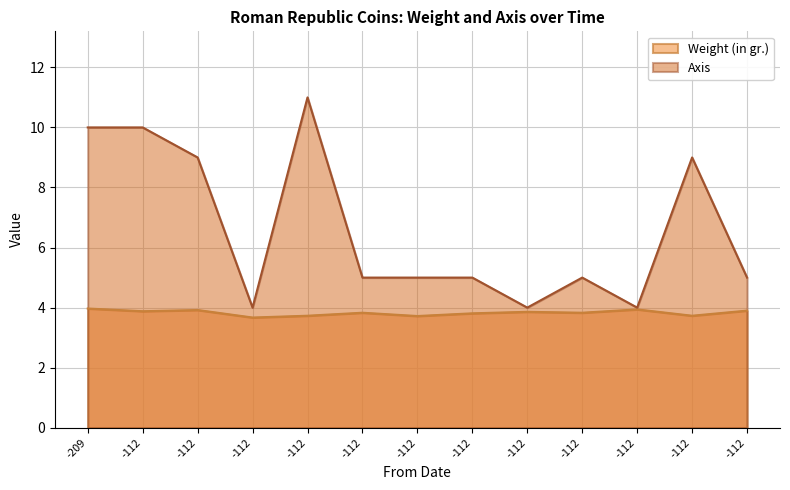

What is the difference between the highest and lowest values at -112?

6.1